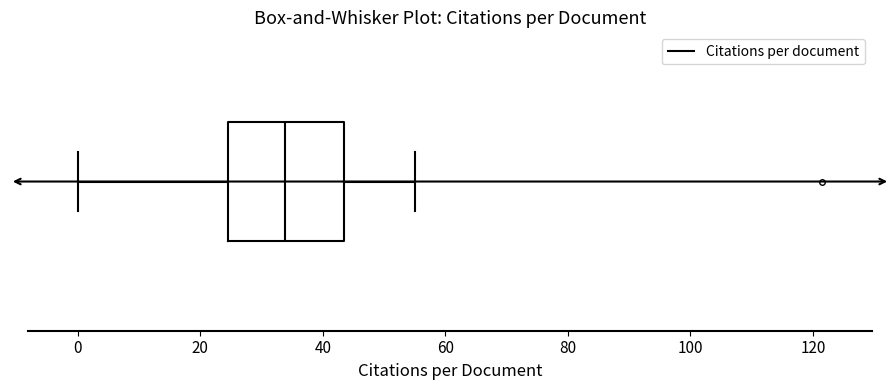

Where does the left whisker of the box end on the x-axis? The values are not printed on the chart, so give them approximately, as read against the axis.

0